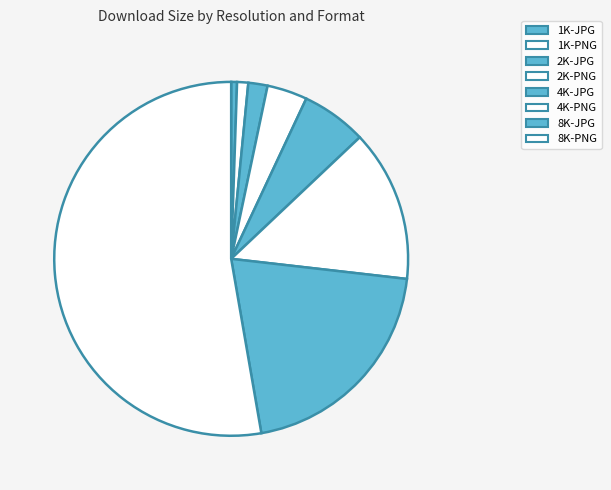

How many slices are in this pie chart?

8